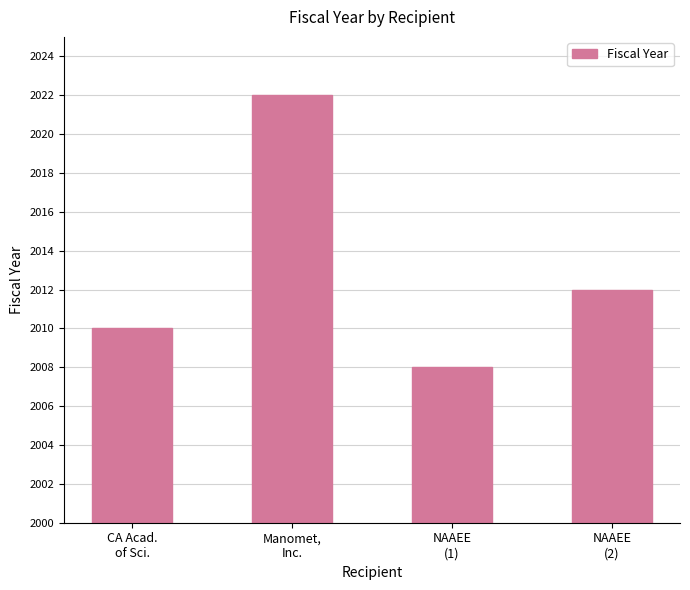

What is the value of the 1st bar from the left?

2010